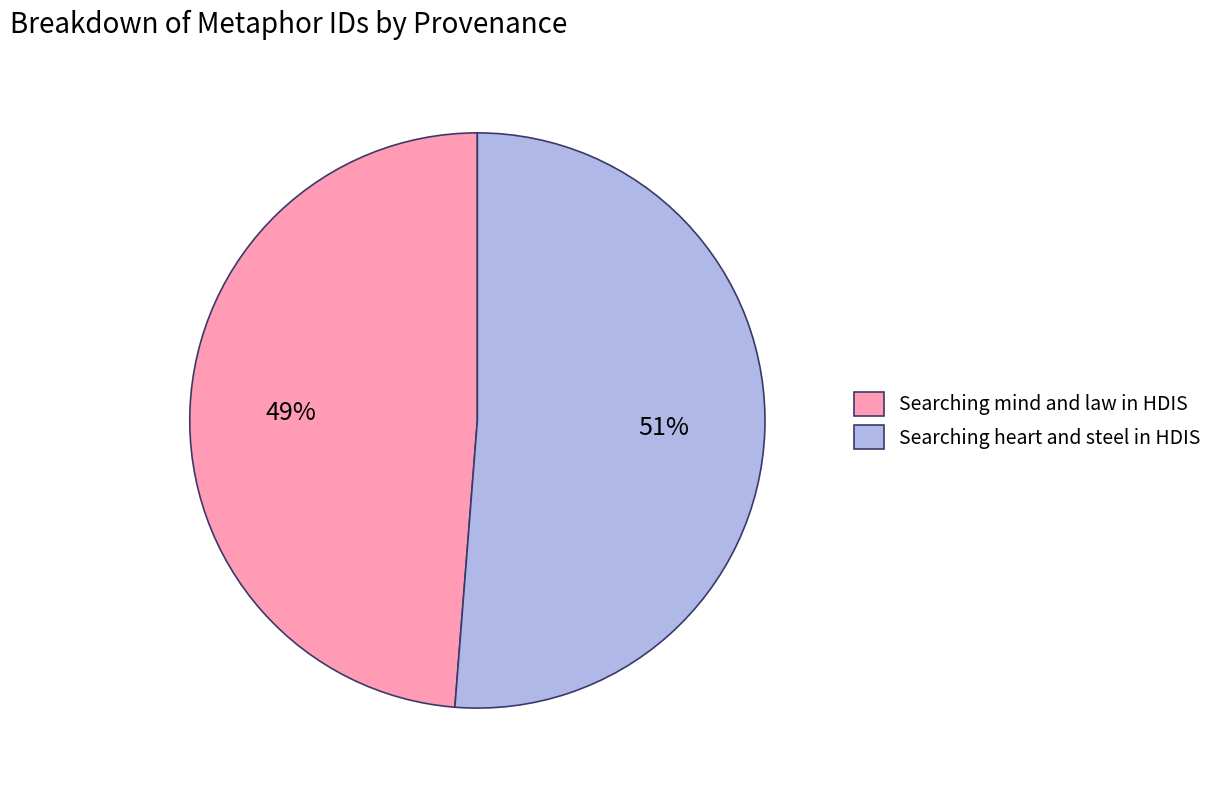

How many segments does this pie chart have?

2